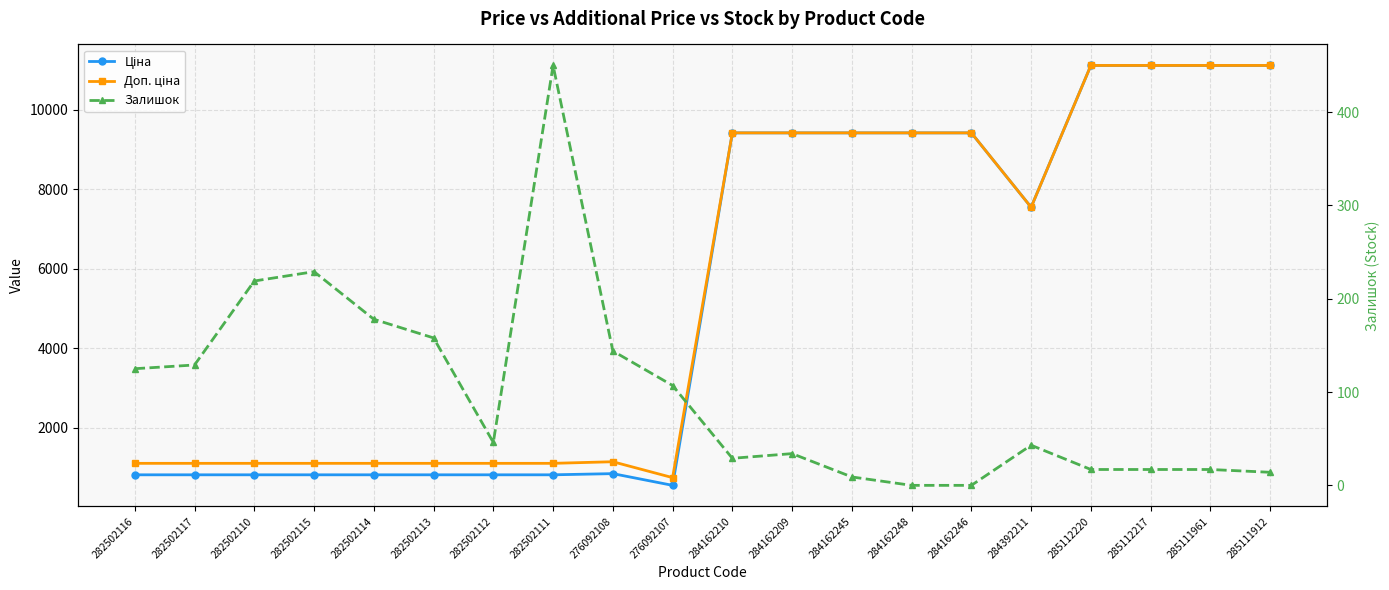

Between 282502115 and 285111912, which series saw the biggest shift?

Ціна